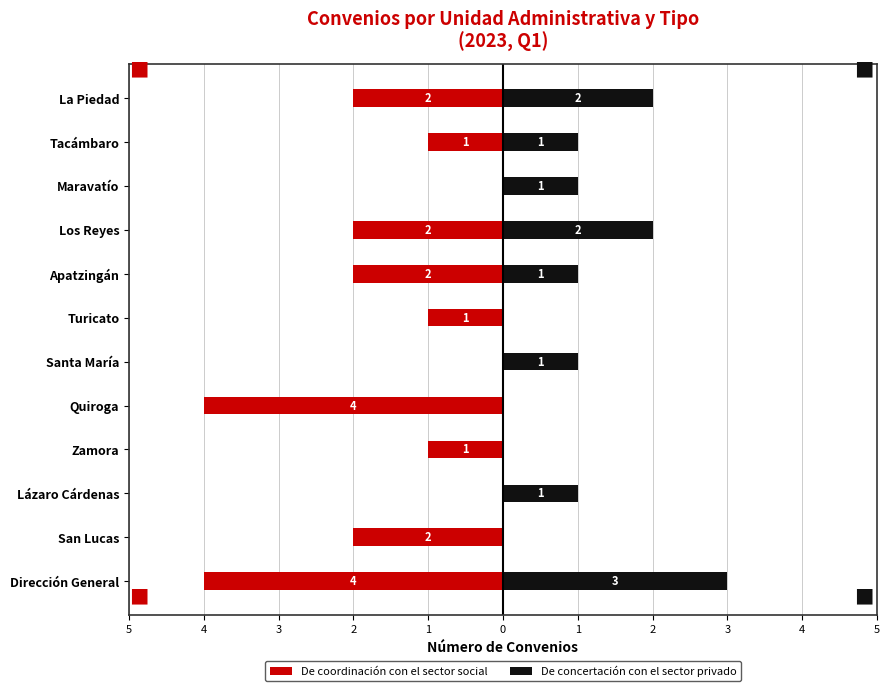

Reading left to right, list all the values displayed in this chart.

De coordinación con el sector social: -4	-2	0	-1	-4	0	-1	-2	-2	0	-1	-2
De concertación con el sector privado: 3	0	1	0	0	1	0	1	2	1	1	2